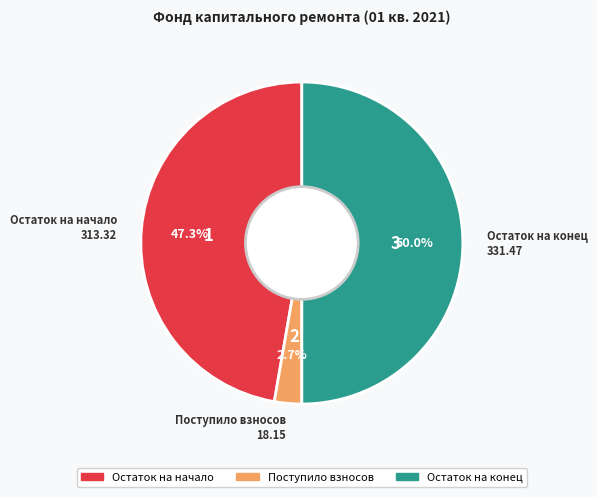

Do Поступило взносов 18.15 and Остаток на конец 331.47 together represent more than half of the pie?

Yes